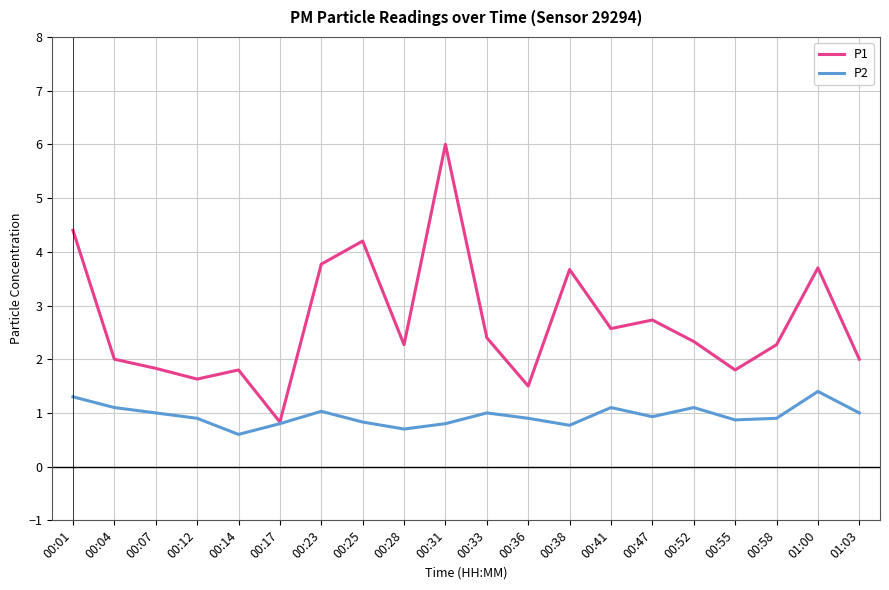

Which series has the widest spread of values?

P1